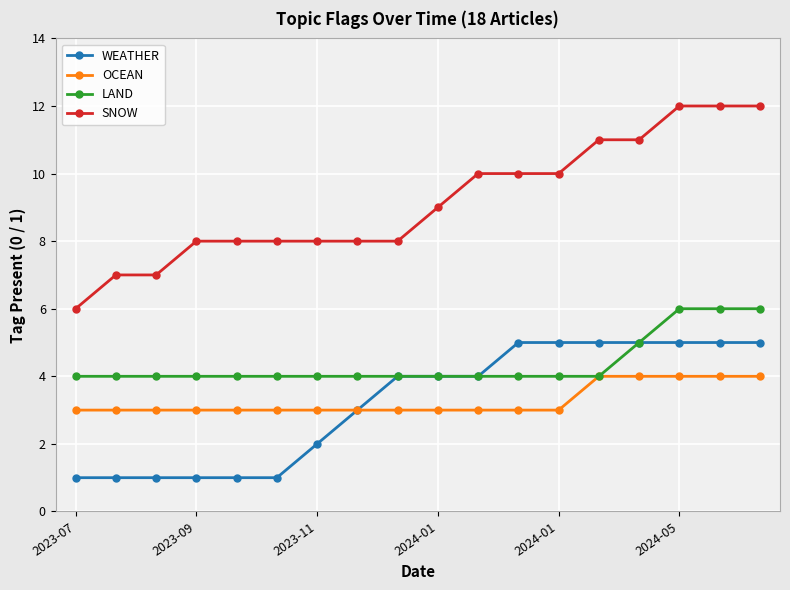

Which series has the largest range (max minus min)?

SNOW